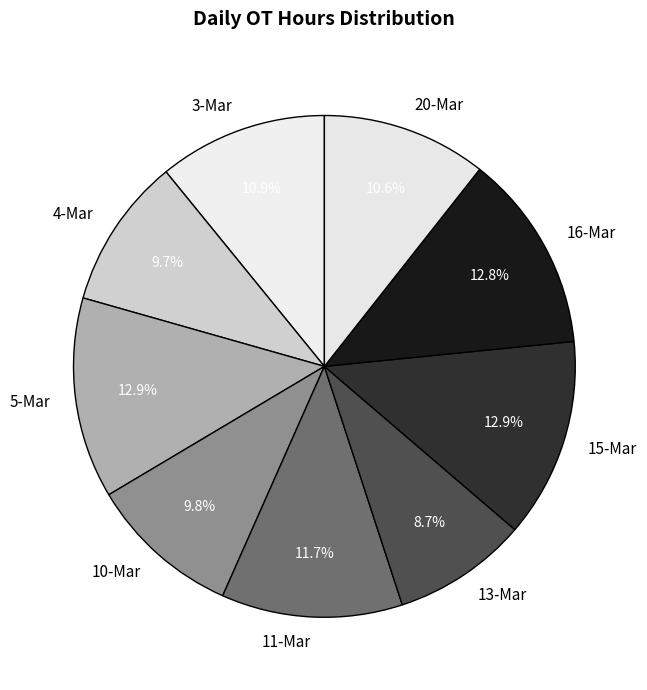

What is the smallest slice in the pie chart?

13-Mar